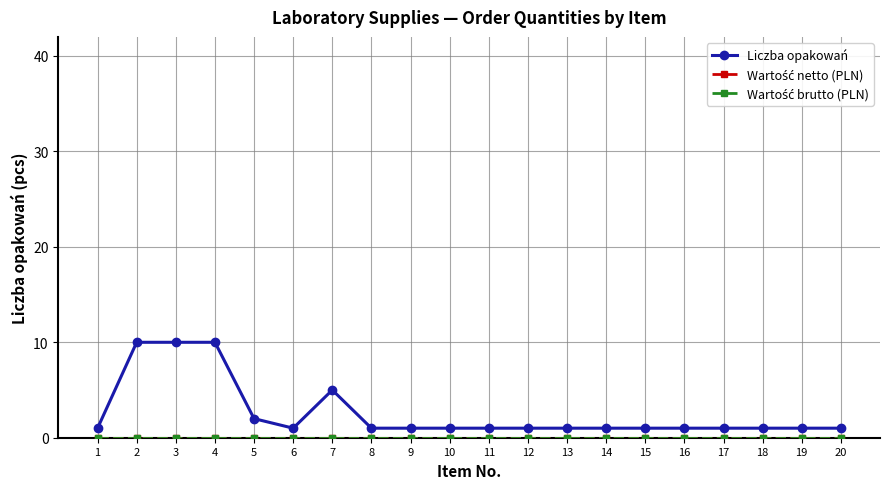

True or false: Wartość brutto (PLN) and Liczba opakowań cross at least once.

False